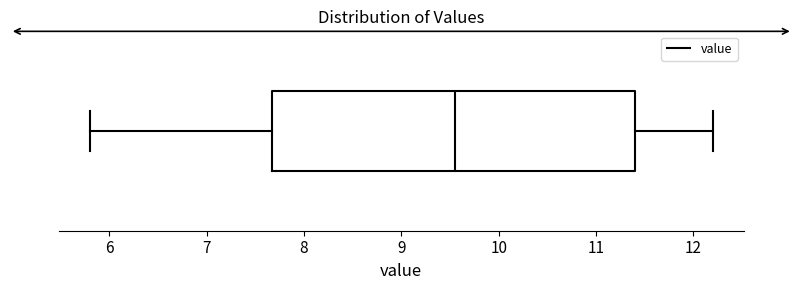

Where is the left edge of the box on the x-axis? The values are not printed on the chart, so give them approximately, as read against the axis.

7.7